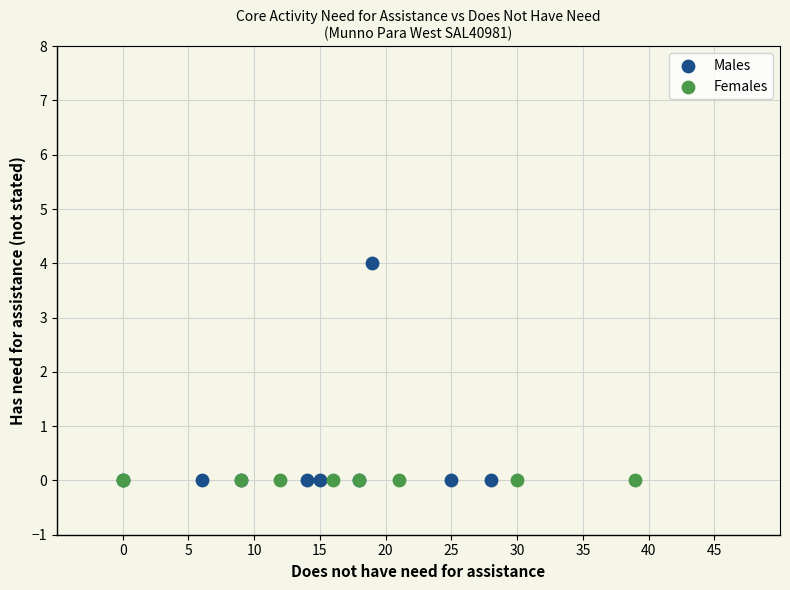

Which series contains the highest Y value?

Males